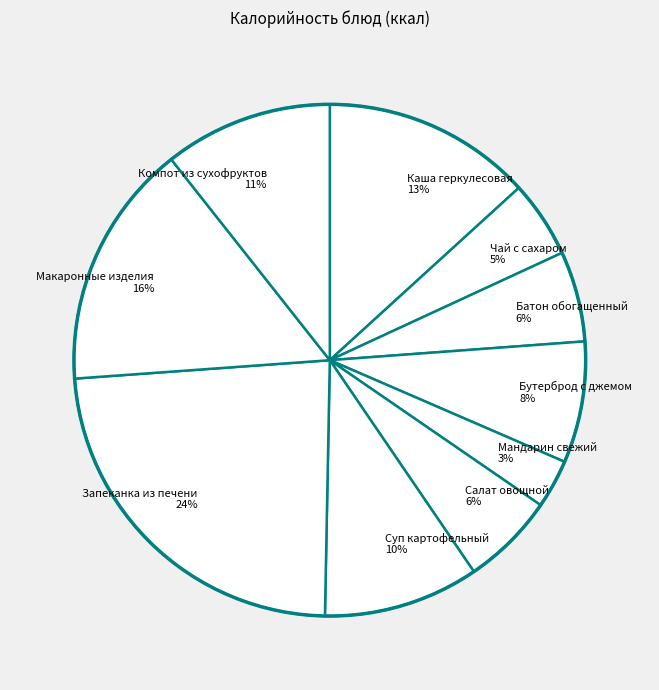

Does Мандарин свежий account for over 50% of the chart?

No